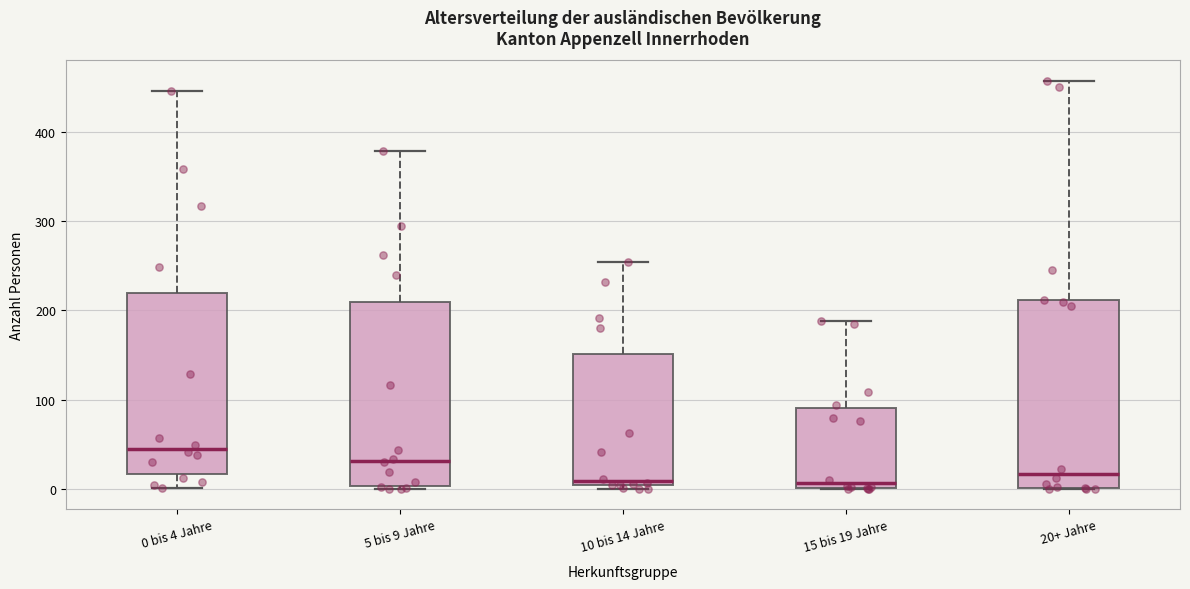

Reading left to right, read every box against the y-axis: the position of its median line, the range the box covers, and the ends of its whiskers. The values are not printed on the chart, so give them approximately, as read against the axis.

0 bis 4 Jahre: median 50, box 20 to 220, whiskers 0 to 450
5 bis 9 Jahre: median 30, box 0 to 210, whiskers 0 (just below the box's lower edge) to 380
10 bis 14 Jahre: median 10, box 0 to 150, whiskers 0 (just below the box's lower edge) to 250
15 bis 19 Jahre: median 10, box 0 to 90, whiskers 0 to 190
20+ Jahre: median 20, box 0 to 210, whiskers 0 to 460